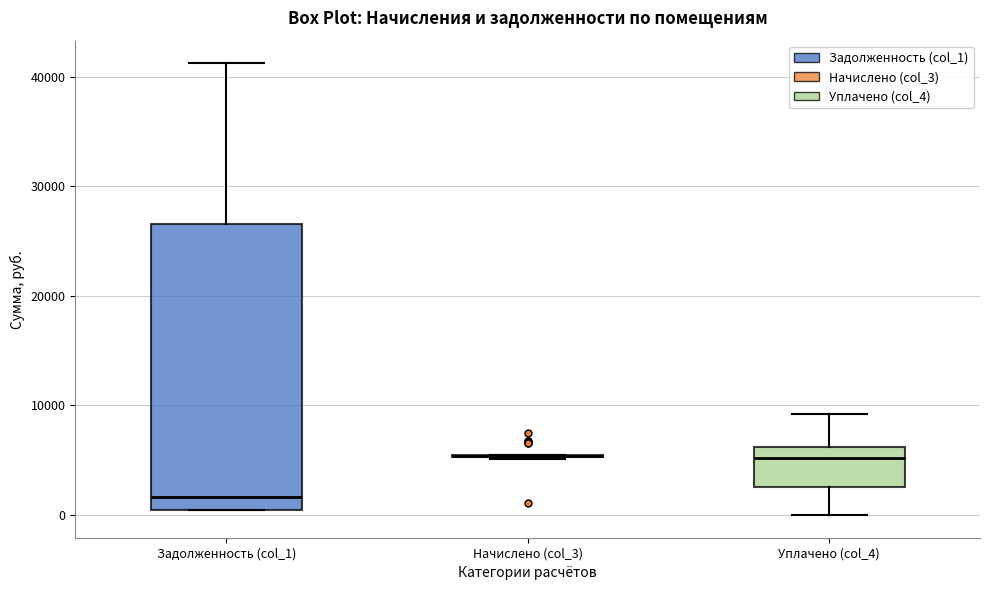

Which box is the tallest, from its lower edge to its upper edge?

Задолженность (col_1)